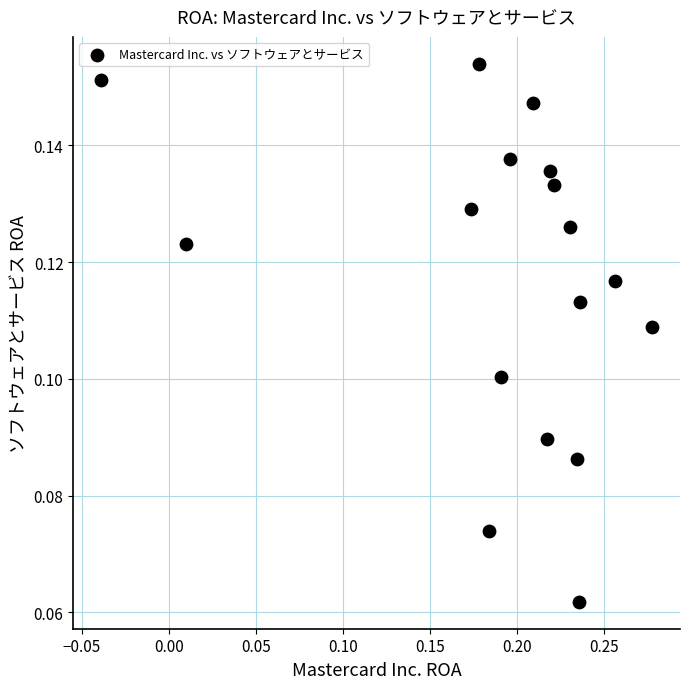

What is the range of X values (max minus min)?

0.3